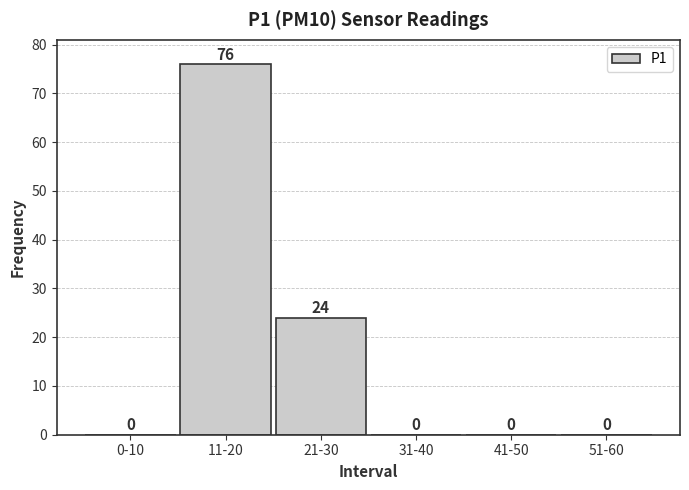

Reading right to left, list all the values displayed in this chart.

51-60=0	41-50=0	31-40=0	21-30=24	11-20=76	0-10=0